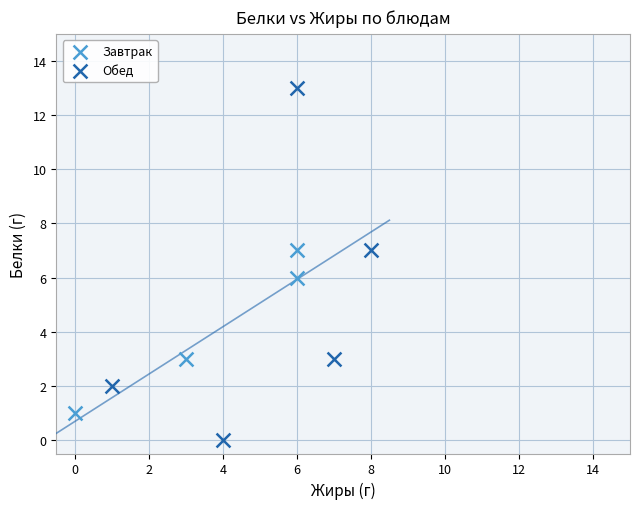

Which series contains the lowest Y value?

Обед